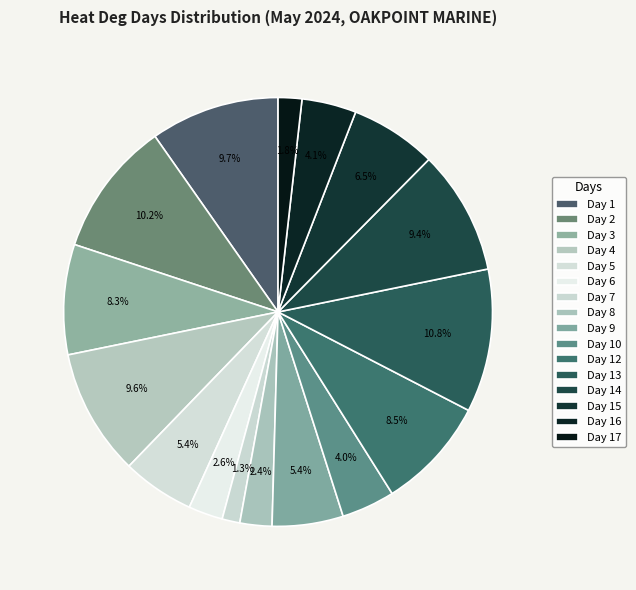

To the nearest percent, what is the average slice percentage?

6%